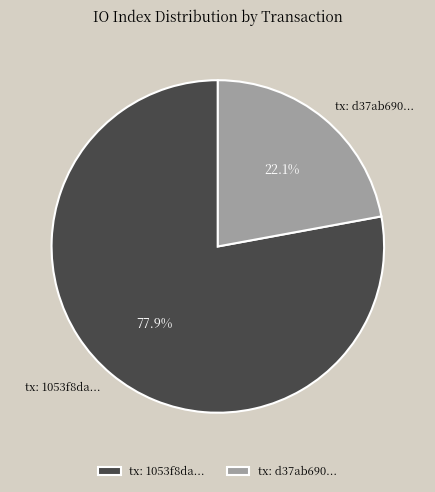

How many slices are in this pie chart?

2